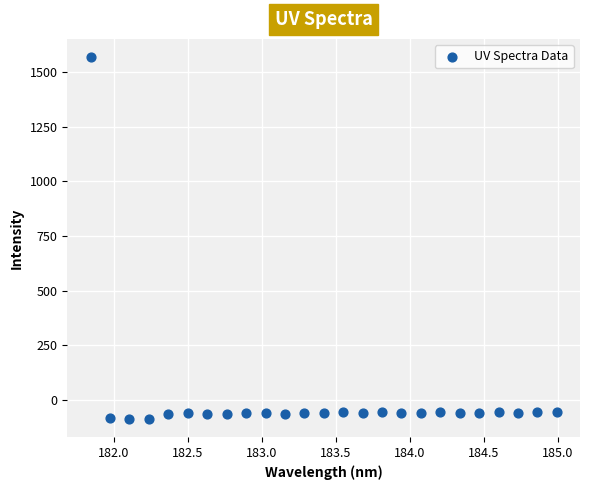

What is the range of Y values (max minus min)?

1656.0